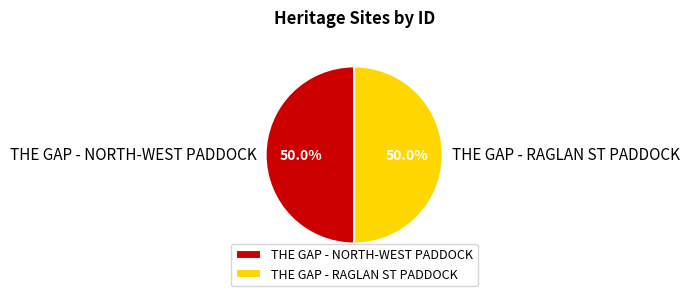

To the nearest percent, what is the average slice percentage?

50%